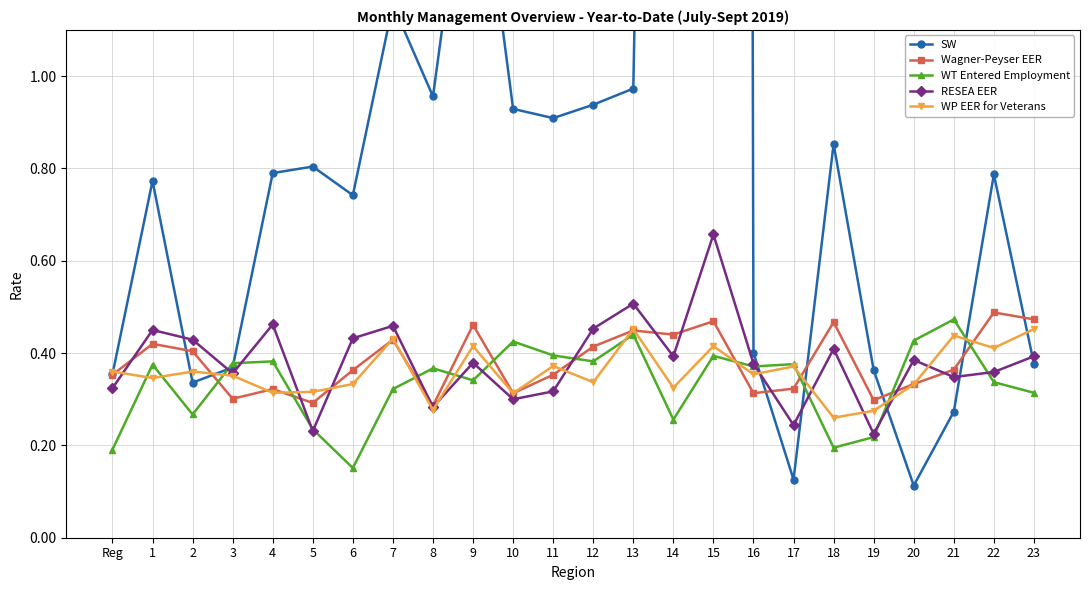

True or false: SW has a value of 0.8 at 1.

True